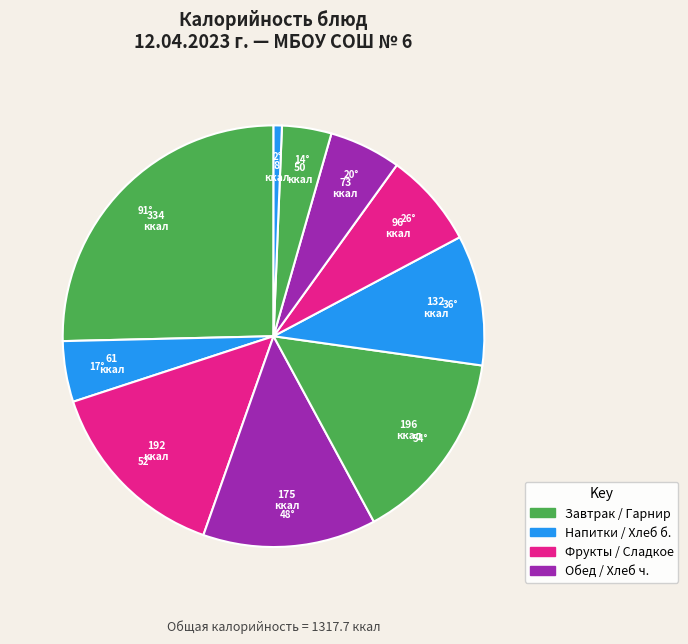

How many slices are in this pie chart?

10